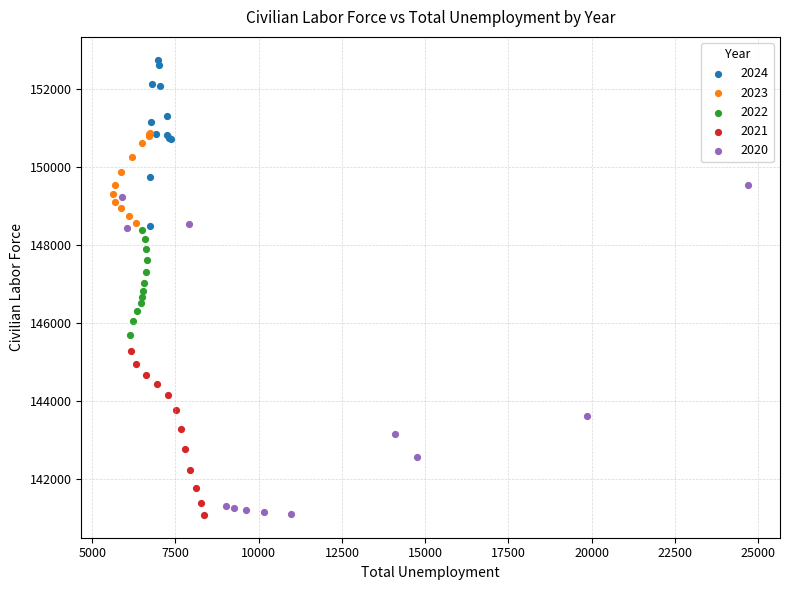

What are all the series names shown in the legend?

2024, 2023, 2022, 2021, 2020